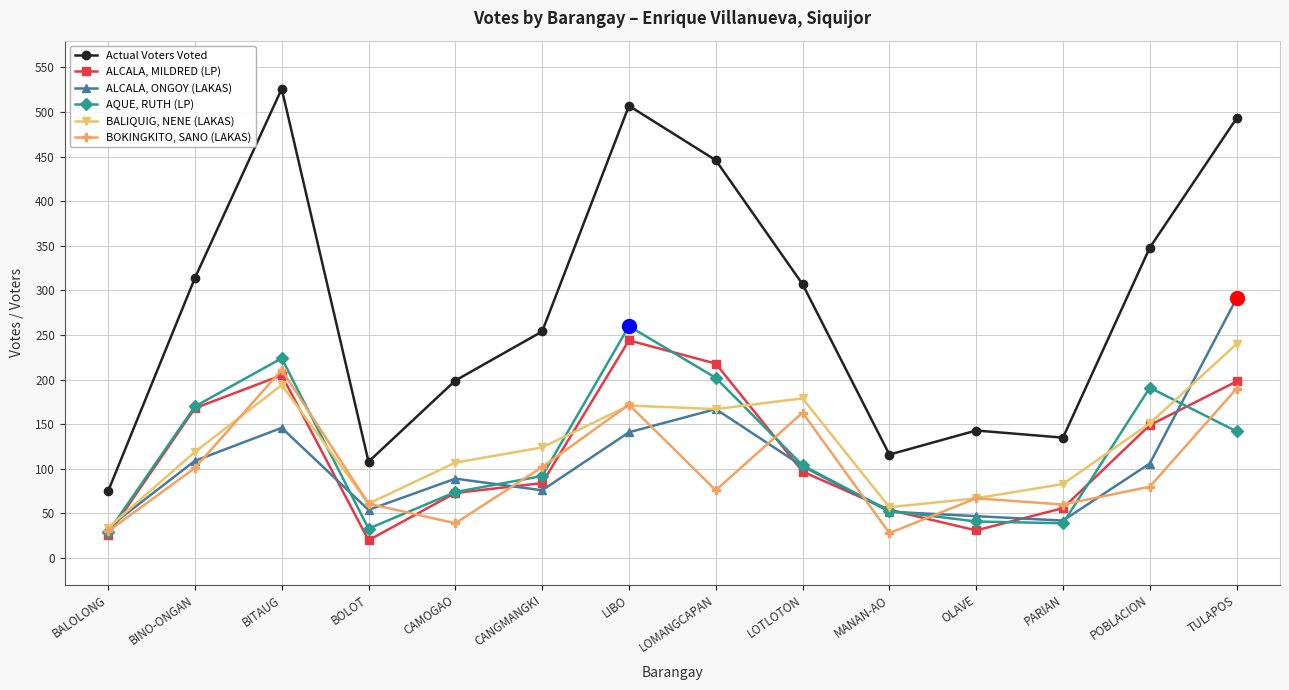

What position from the left is BINO-ONGAN?

2